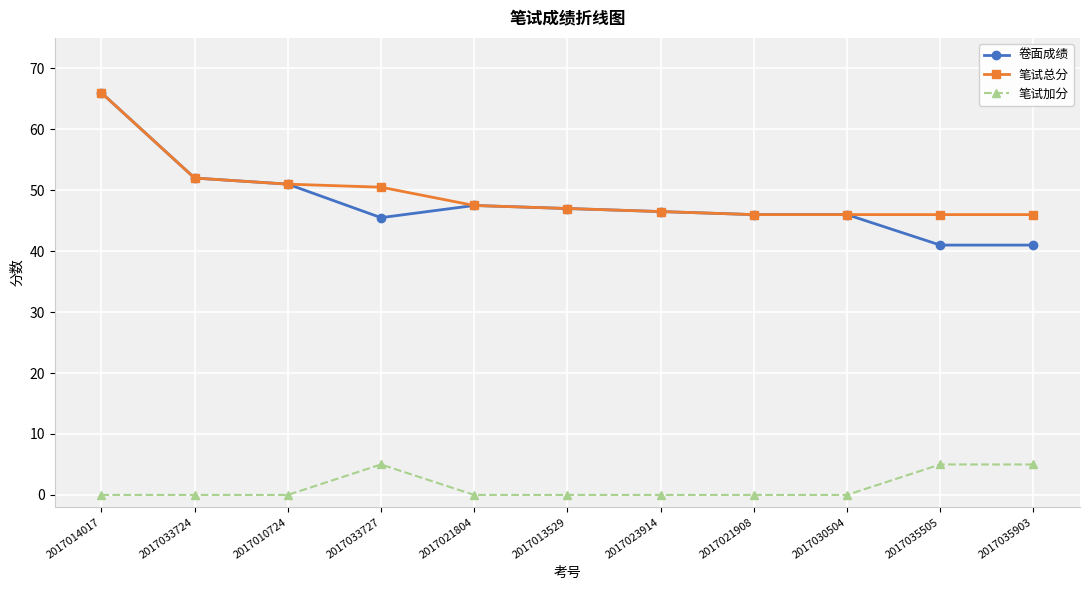

Which series has the largest range (max minus min)?

卷面成绩